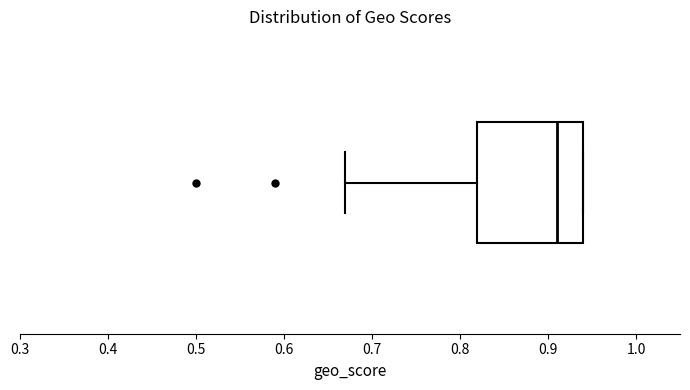

Read this box plot against the x-axis: the position of the median line, the range covered by the box, and the ends of both whiskers. The values are not printed on the chart, so give them approximately, as read against the axis.

median 0.91, box 0.82 to 0.94, whiskers 0.67 to 0.94